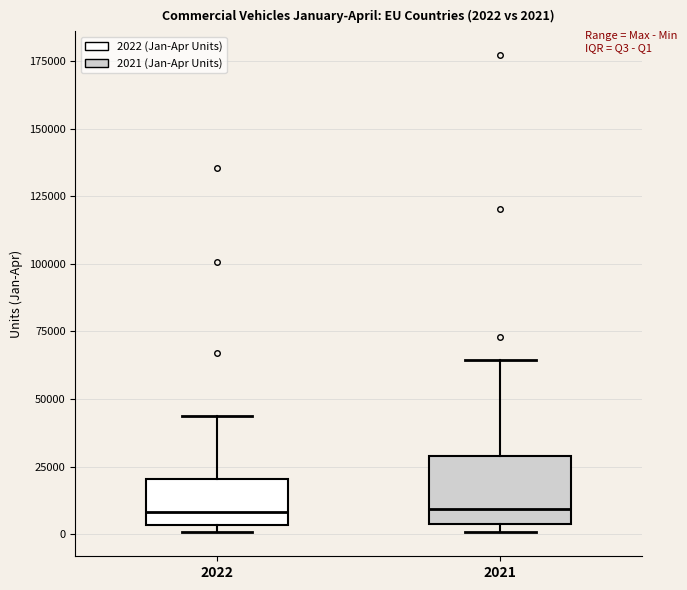

Comparing the boxes themselves (not the whiskers), which one is the tallest?

2021